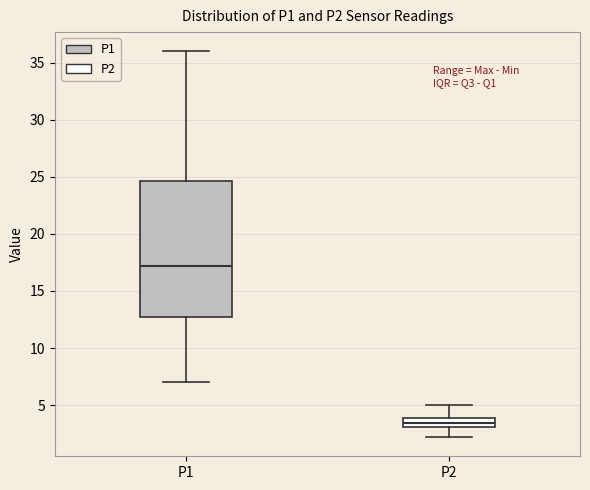

Reading left to right, read every box against the y-axis: the position of its median line, the range the box covers, and the ends of its whiskers. The values are not printed on the chart, so give them approximately, as read against the axis.

P1: median 17.0, box 12.5 to 24.5, whiskers 7.0 to 36.0
P2: median 3.5, box 3.0 to 4.0, whiskers 2.0 to 5.0